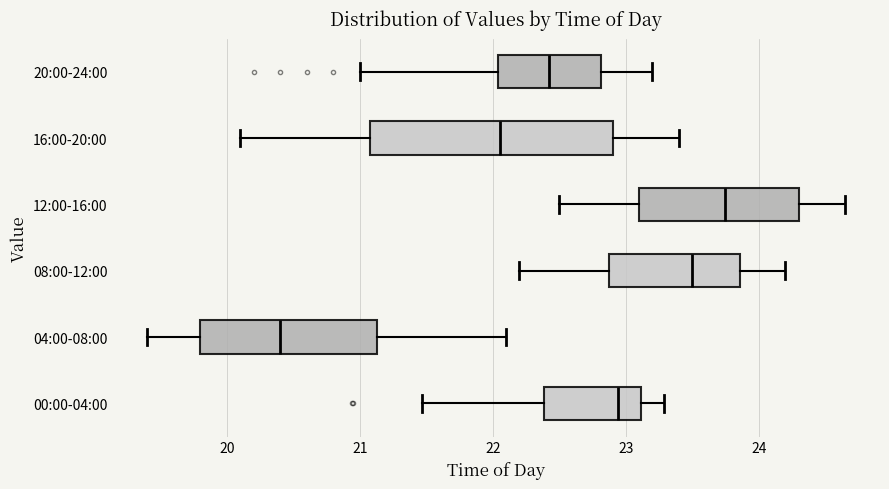

Which box's median line is the furthest to the left?

04:00-08:00